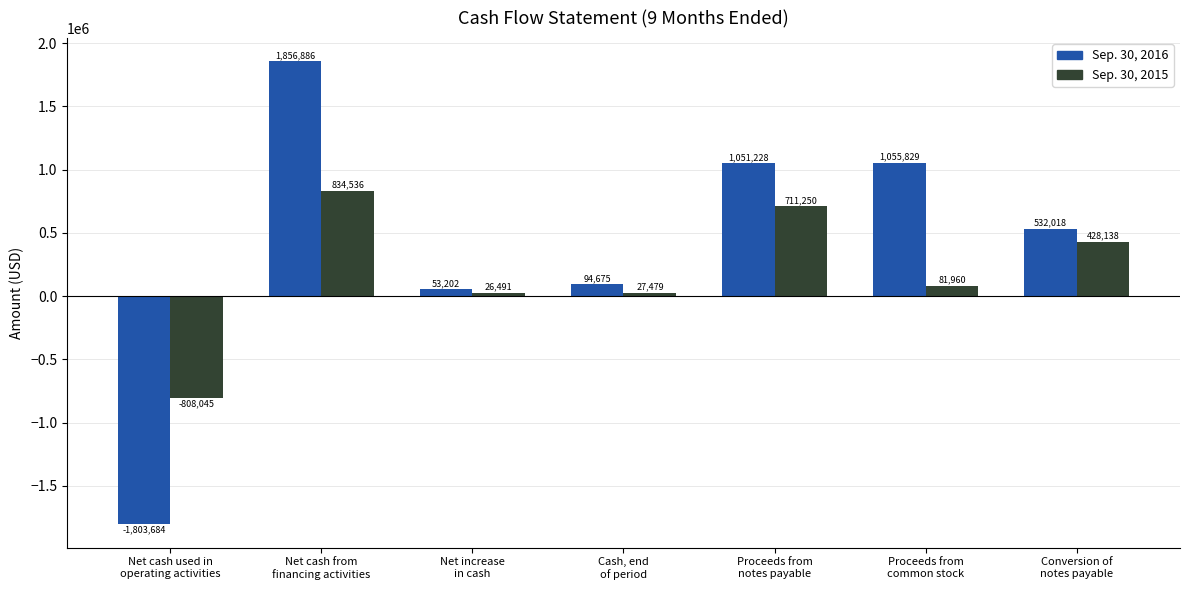

What is the label of the 7th bar from the right?

Net cash used in
operating activities